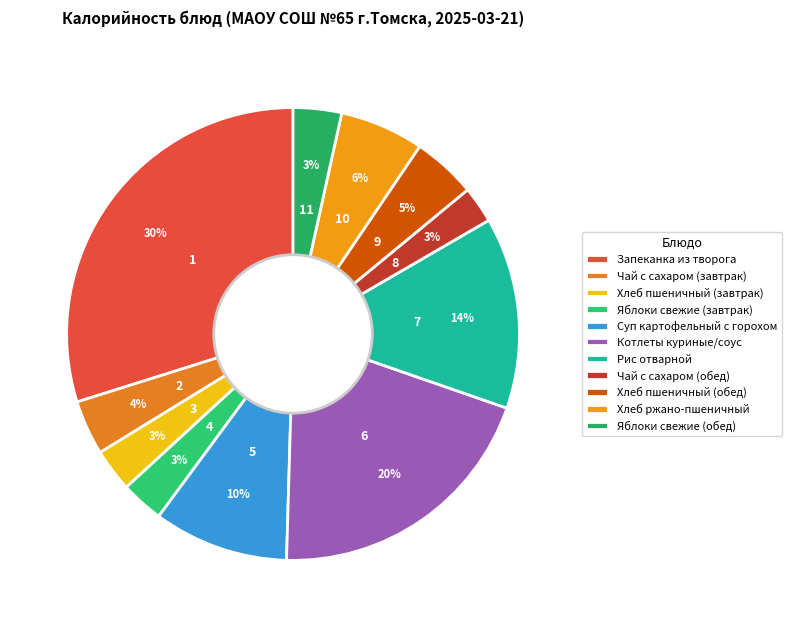

To the nearest percent, what percentage of the pie is Котлеты куриные/соус?

20%